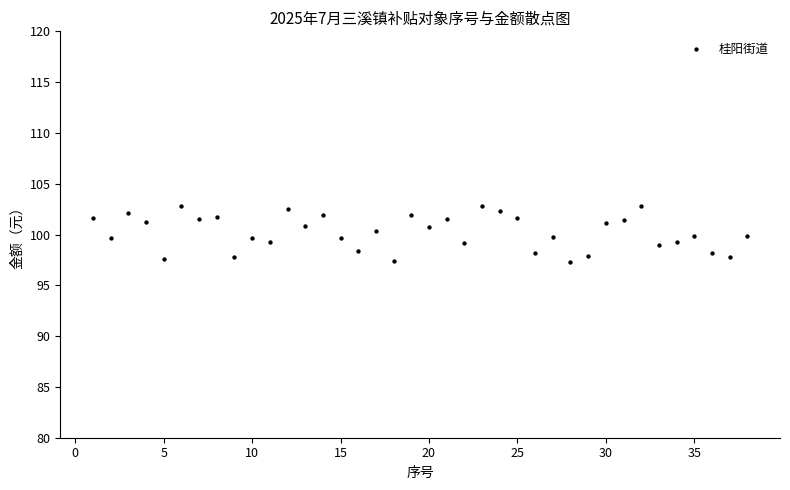

What is the range of X values (max minus min)?

37.0